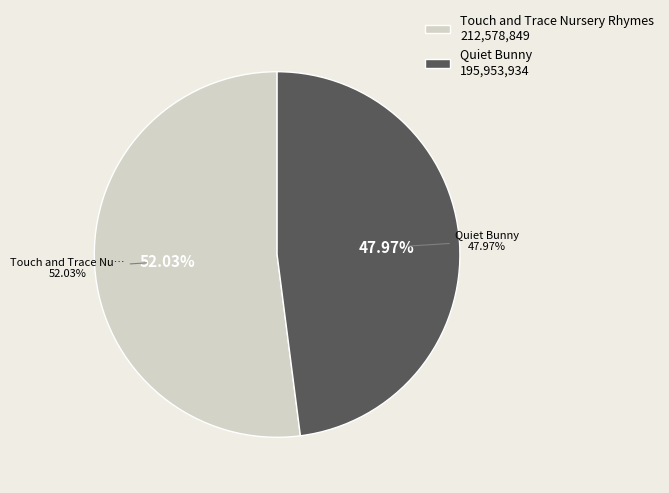

True or false: Touch and Trace Nursery Rhymes accounts for 52% of the total.

True